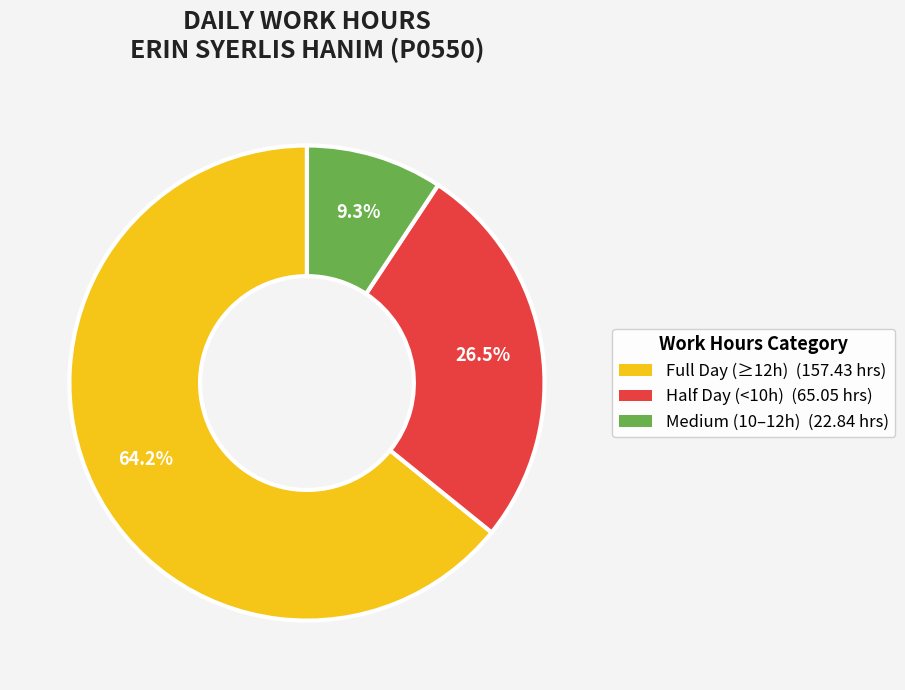

Is there any slice that represents more than half of the pie?

Yes